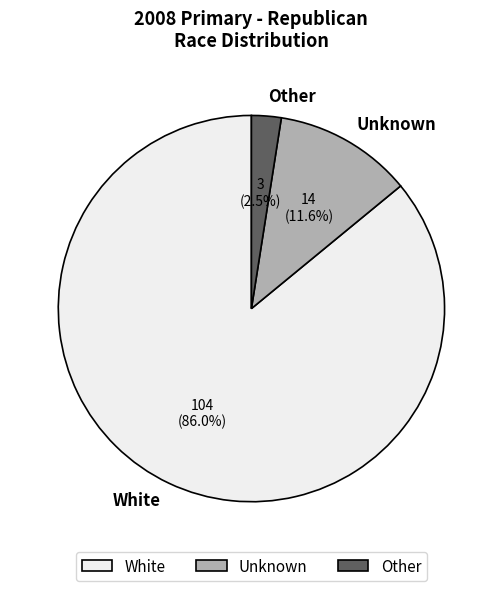

Rank the categories by value from highest to lowest.

White, Unknown, Other